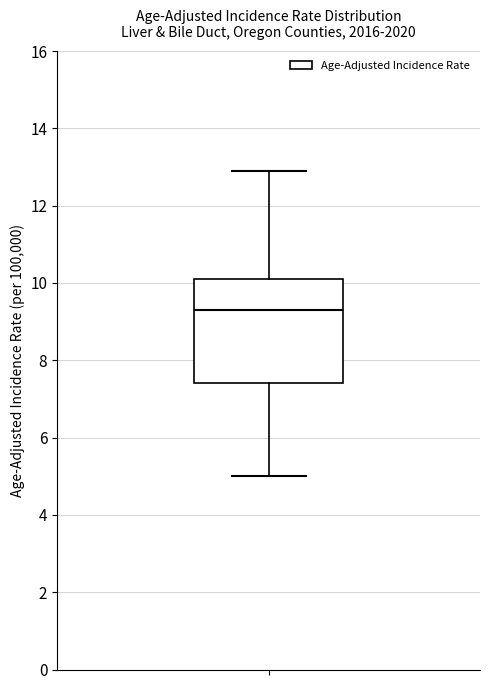

Where does the lower whisker of the box end on the y-axis? The values are not printed on the chart, so give them approximately, as read against the axis.

5.0